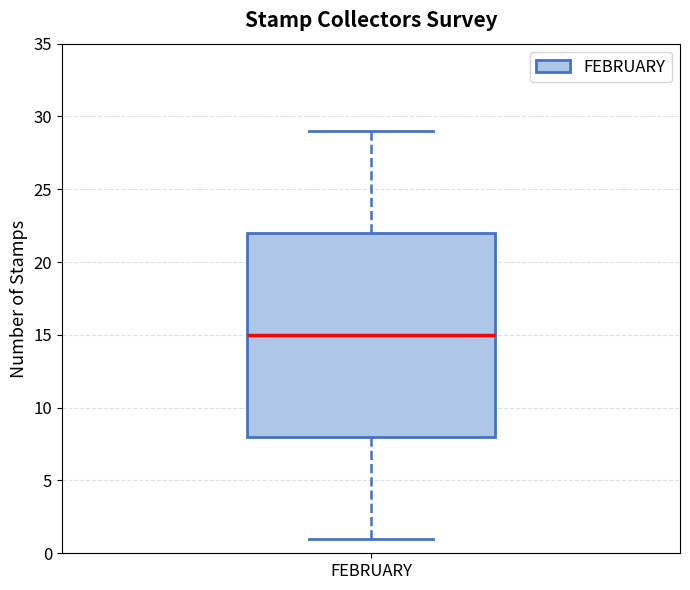

Where is the lower edge of the box for FEBRUARY on the y-axis? The values are not printed on the chart, so give them approximately, as read against the axis.

8